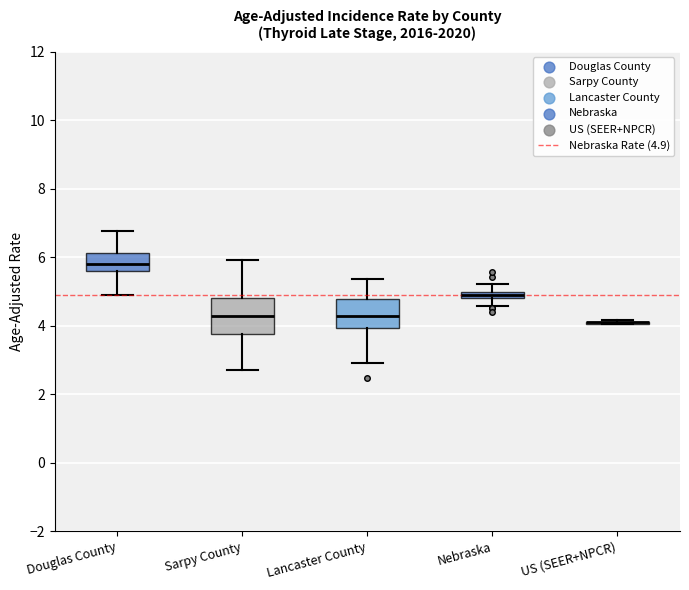

Where does the lower whisker of the box for Sarpy County end on the y-axis? The values are not printed on the chart, so give them approximately, as read against the axis.

2.8